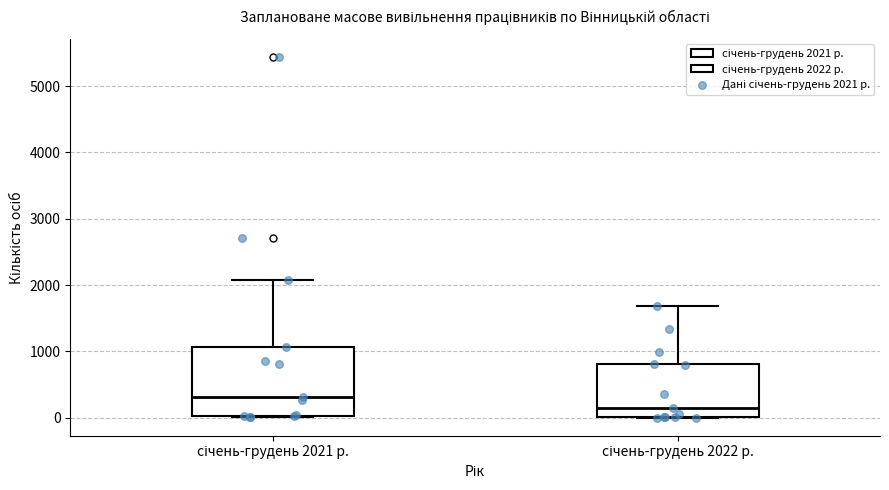

Which box's median line is the highest?

січень-грудень 2021 р.